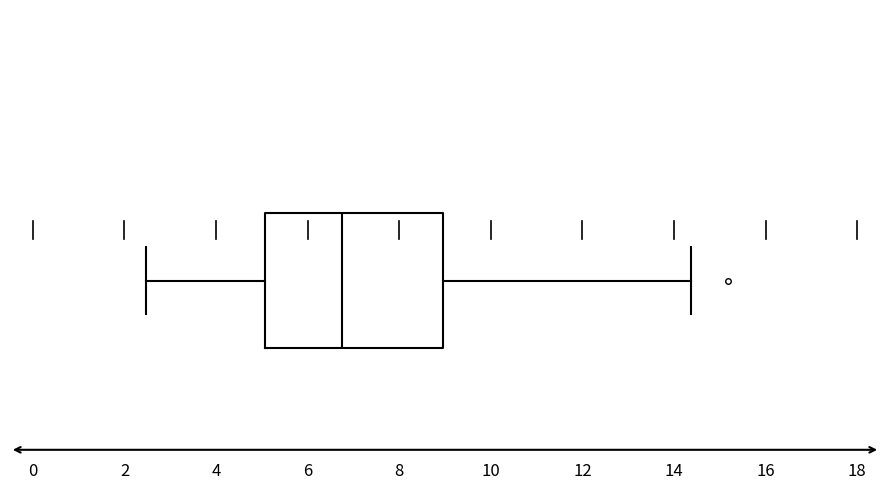

Where does the median line of the box sit on the x-axis? The values are not printed on the chart, so give them approximately, as read against the axis.

6.8